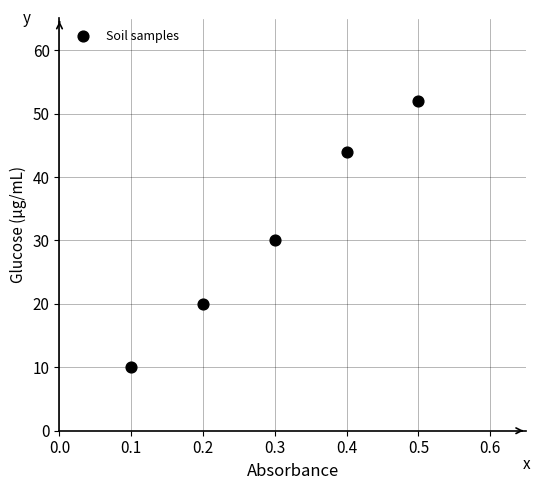

What is the range of Y values (max minus min)?

42